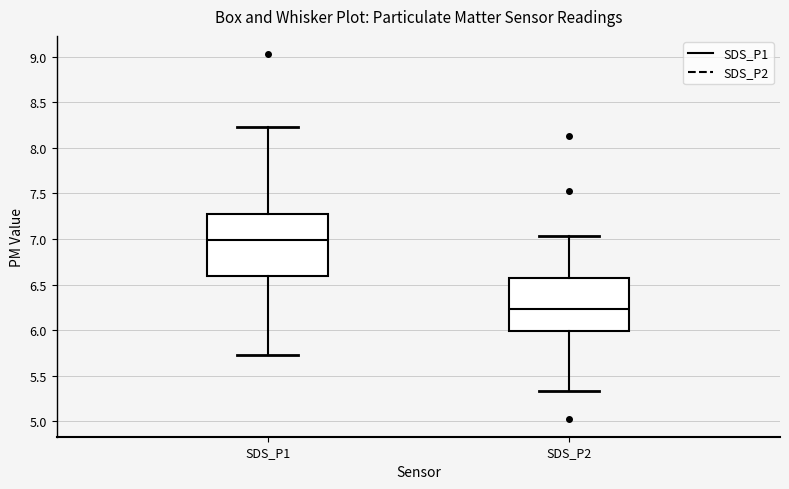

Reading left to right, read every box against the y-axis: the position of its median line, the range the box covers, and the ends of its whiskers. The values are not printed on the chart, so give them approximately, as read against the axis.

SDS_P1: median 7.00, box 6.60 to 7.25, whiskers 5.75 to 8.25
SDS_P2: median 6.25, box 6.00 to 6.60, whiskers 5.35 to 7.05